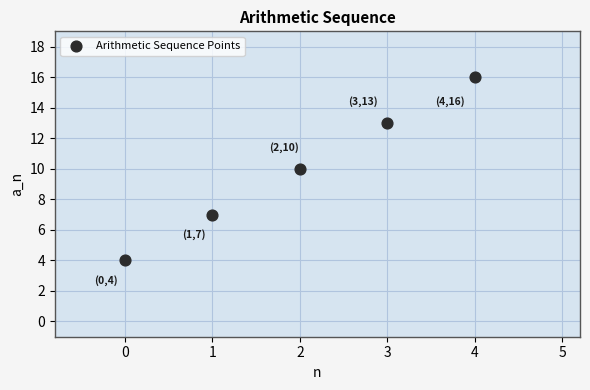

What is the average Y value?

10